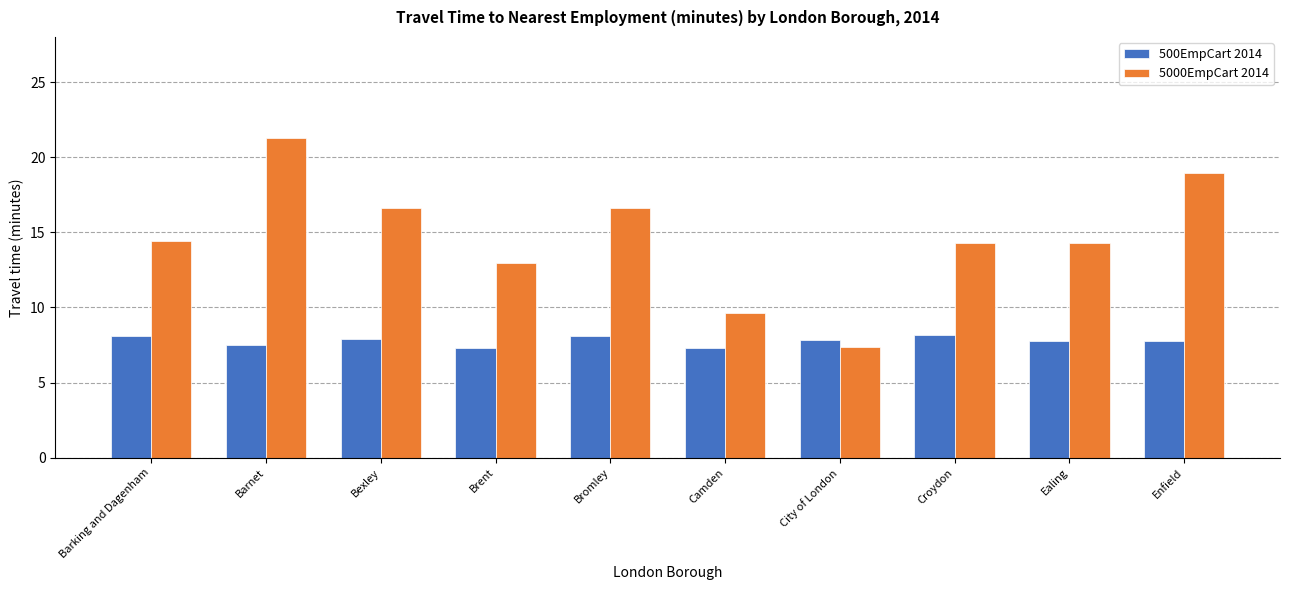

Is the value of 500EmpCart 2014 at Camden greater than the value of 5000EmpCart 2014 at Camden?

No